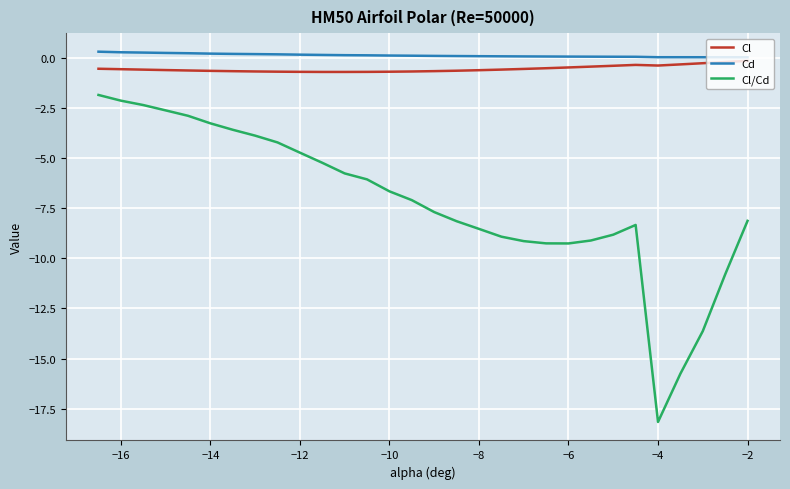

True or false: Cl and Cl/Cd cross at least once.

False